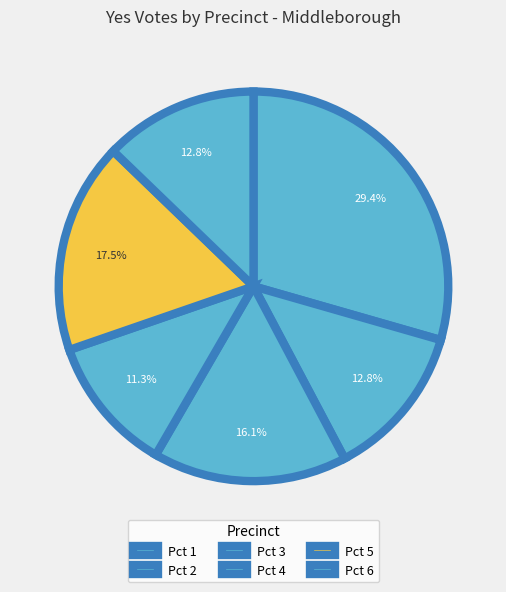

Combined, what portion of the pie is Pct 2 and Pct 5?

30.3%